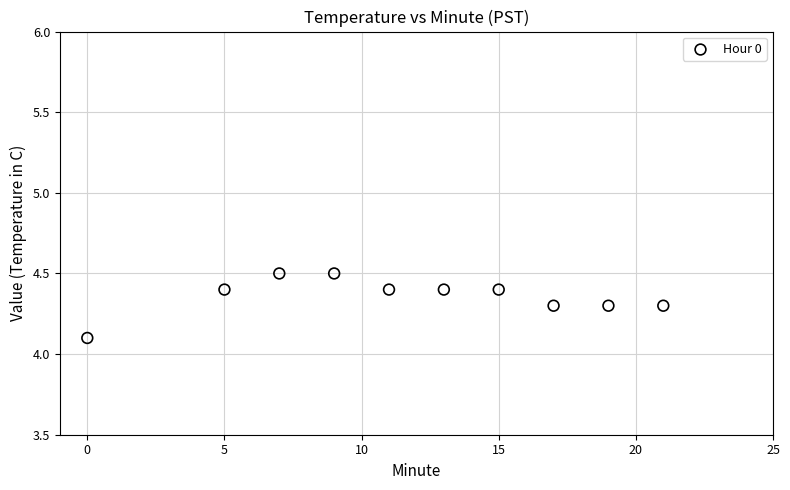

What is the average Y value?

4.4